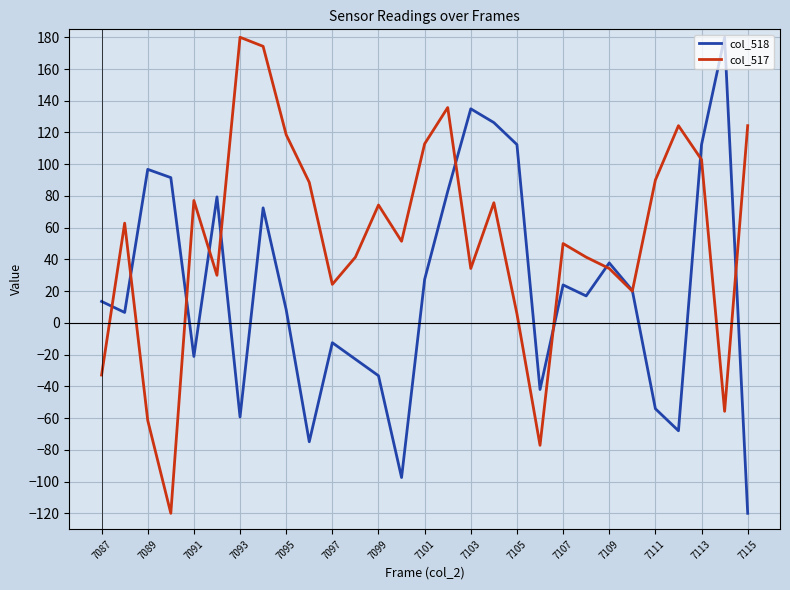

Is this an area chart (filled region under the line)?

No